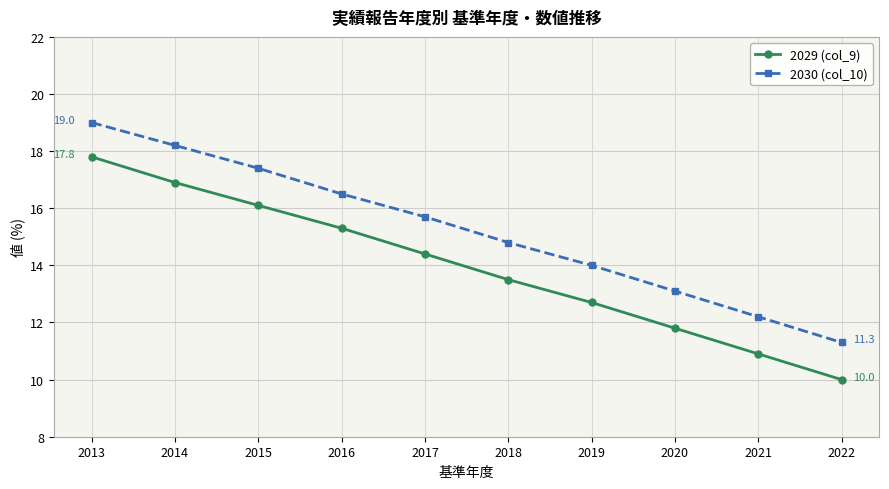

Reading left to right, transcribe all the data shown in this chart.

2029 (col_9): 17.8	16.9	16.1	15.3	14.4	13.5	12.7	11.8	10.9	10.0
2030 (col_10): 19.0	18.2	17.4	16.5	15.7	14.8	14.0	13.1	12.2	11.3